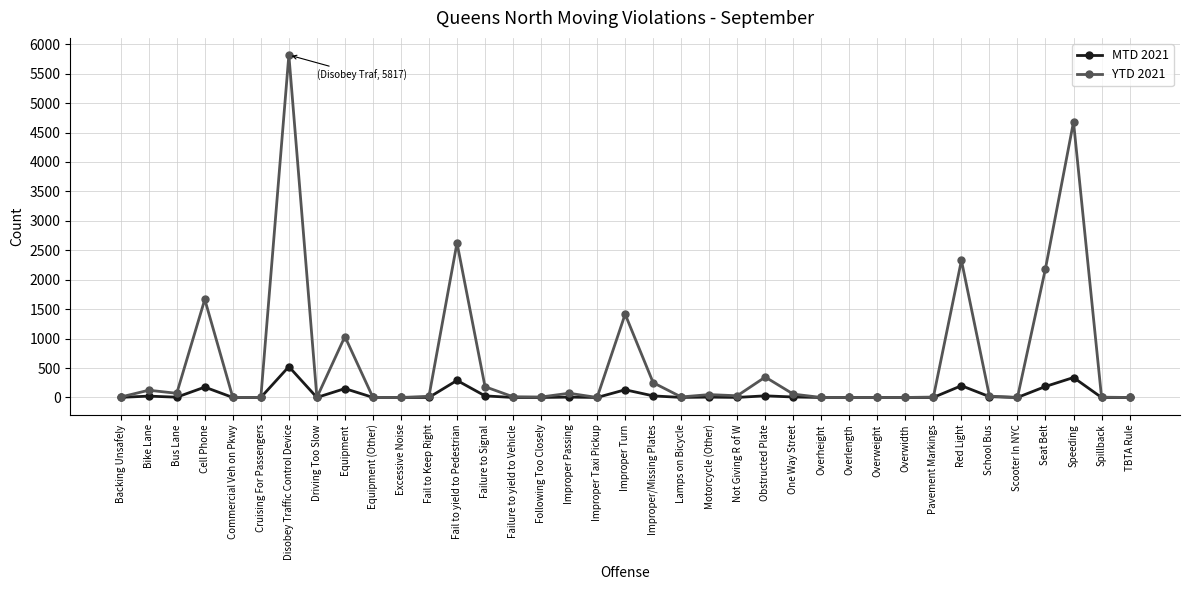

What is the label of the 31st point from the right?

Disobey Traffic Control Device